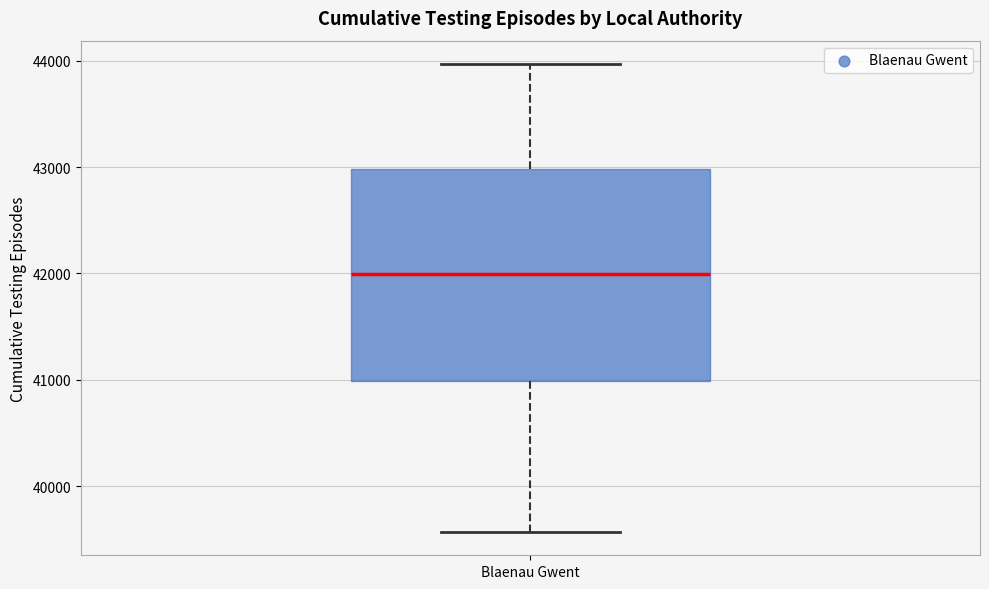

Where does the lower whisker of the box for Blaenau Gwent end on the y-axis? The values are not printed on the chart, so give them approximately, as read against the axis.

39600